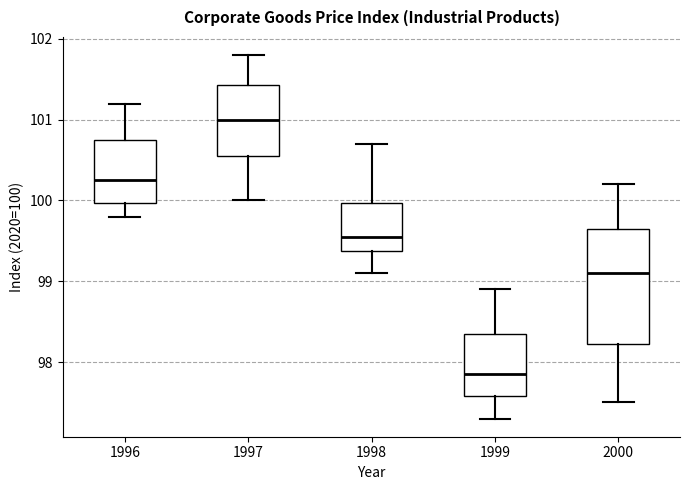

Where is the lower edge of the box at x = 1998 on the y-axis? The values are not printed on the chart, so give them approximately, as read against the axis.

99.4